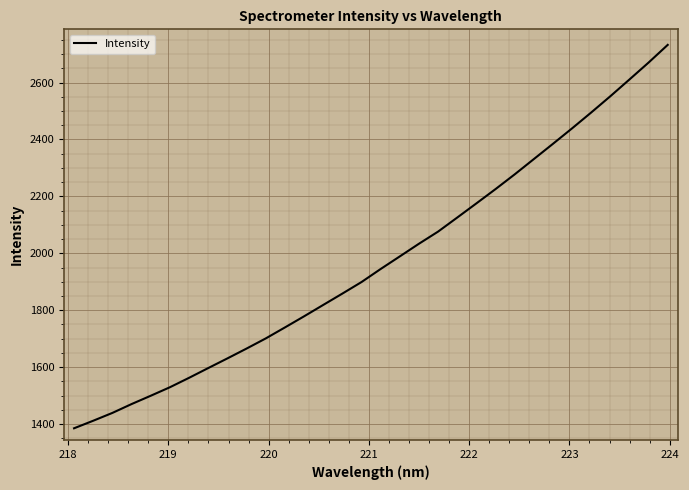

What is the smallest value displayed?

1385.3